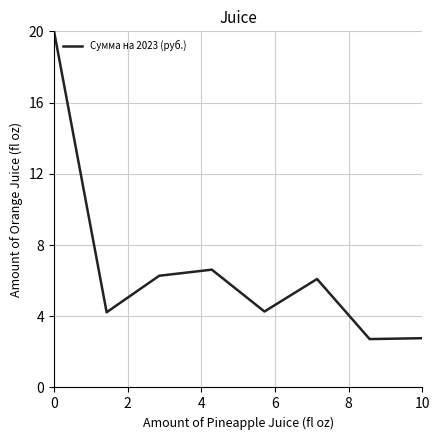

What is the greatest value displayed?

20.0